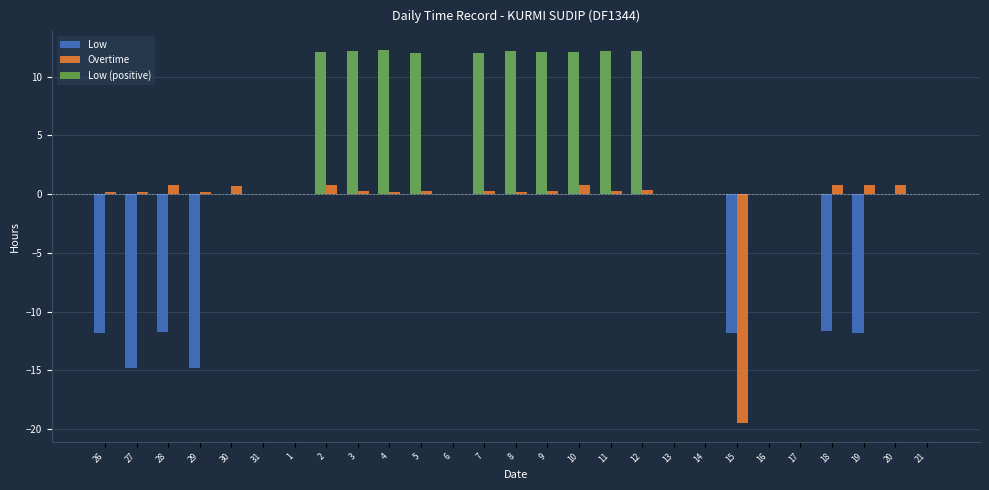

How many series are shown in this chart?

3